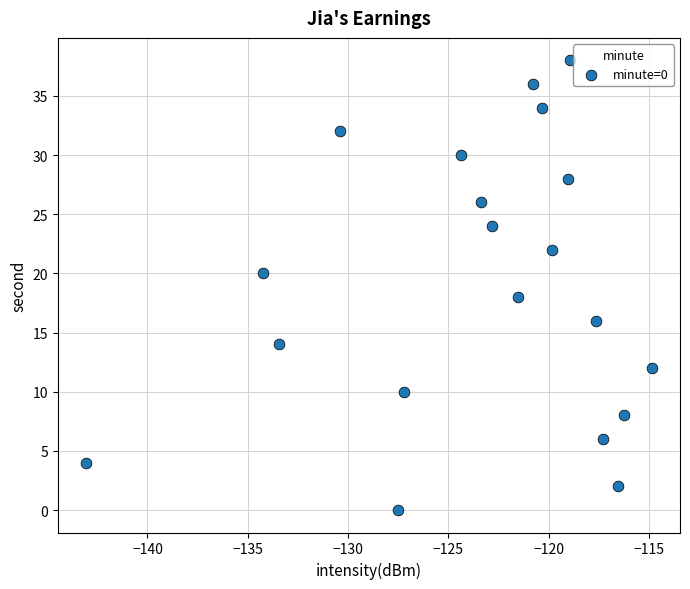

What is the range of Y values (max minus min)?

38